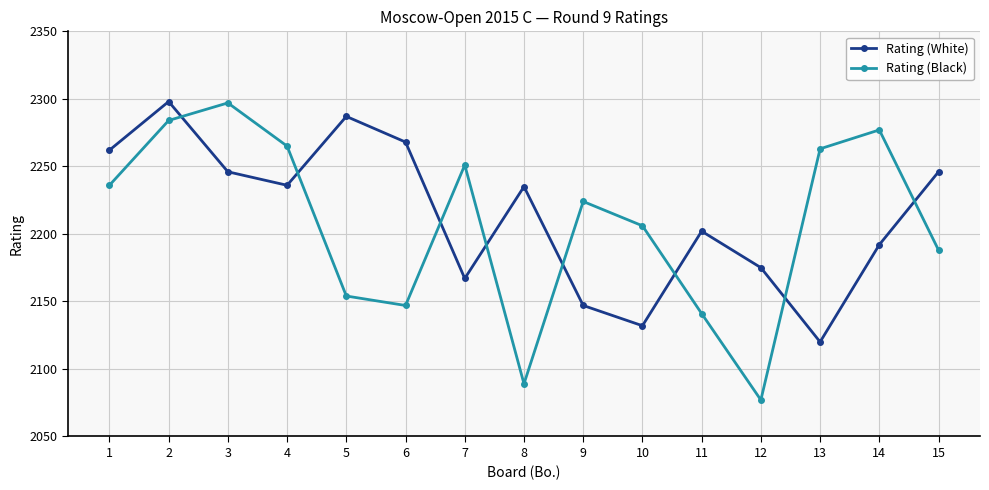

What is the difference between the Rating (Black) values at 10 and 3?

91